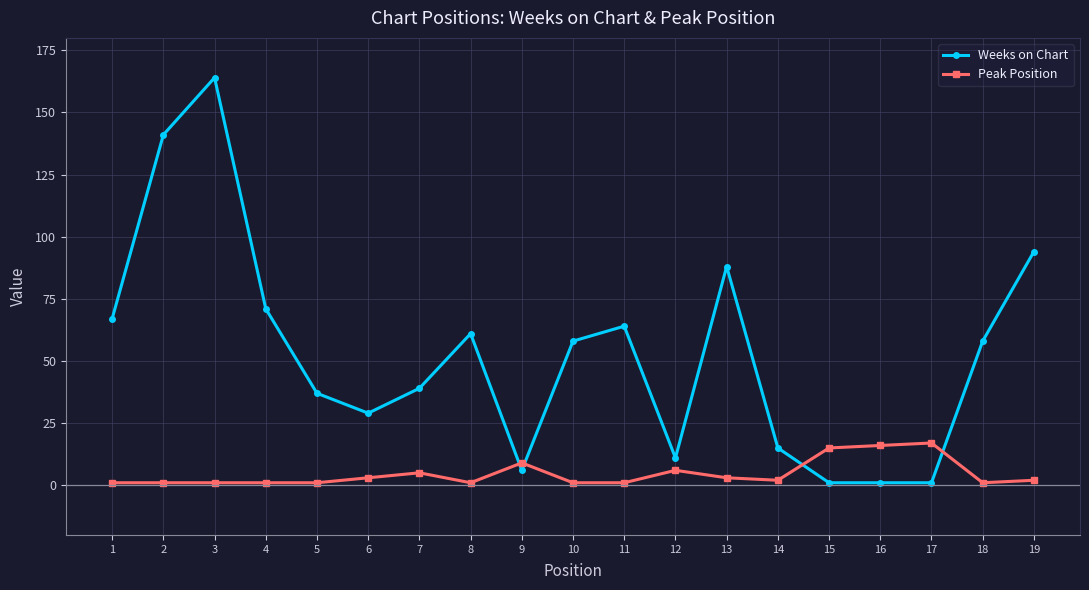

The value of Weeks on Chart at 4 is 23. True or false?

False